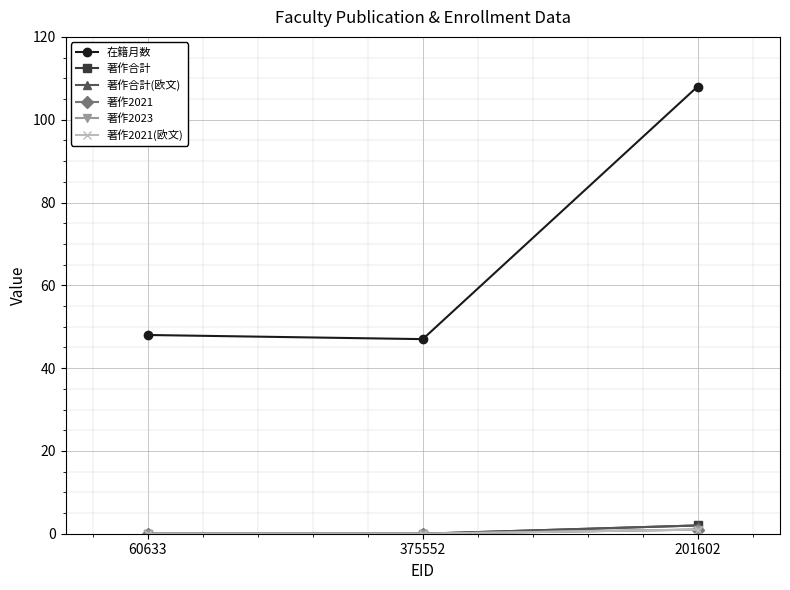

Is the value of 著作合計(欧文) at 375552 greater than the value of 著作2021 at 60633?

No